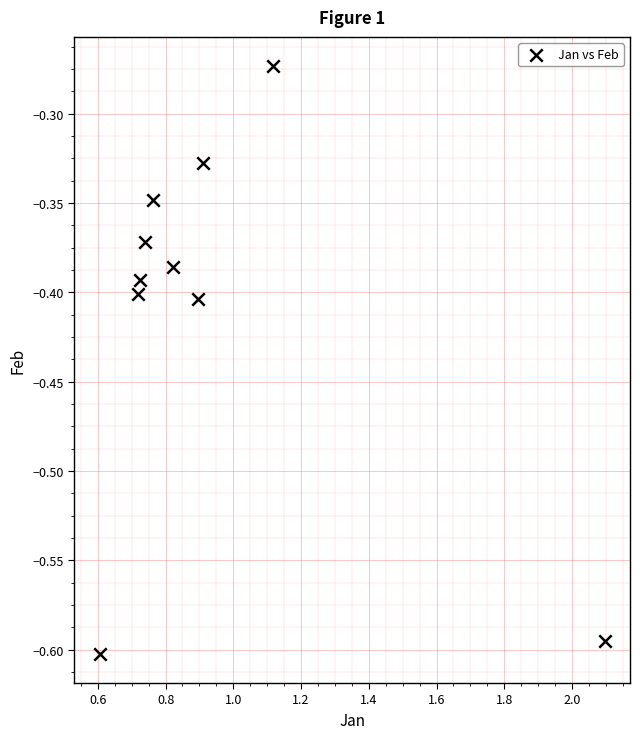

What is the range of Y values (max minus min)?

0.3